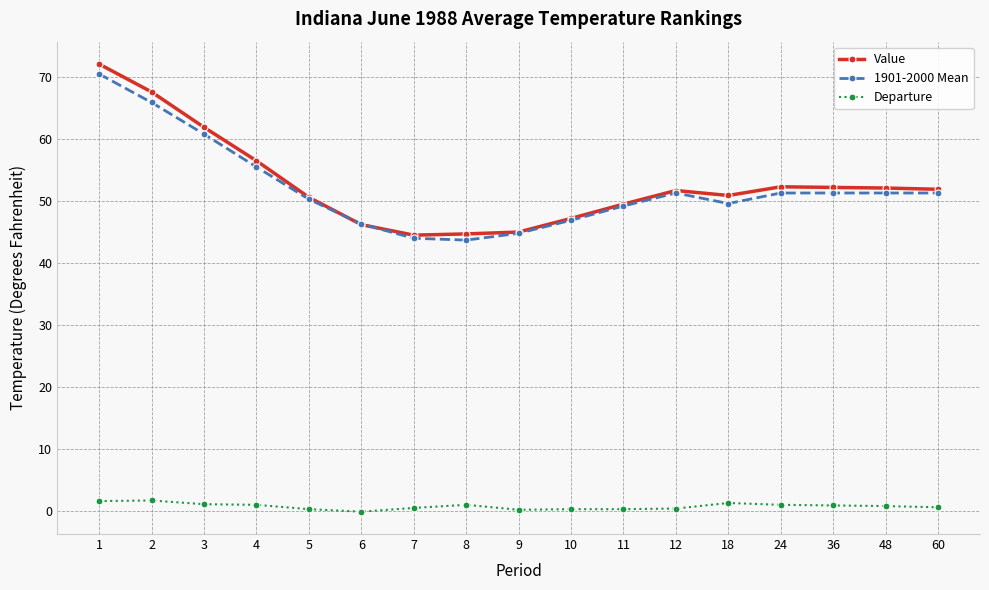

True or false: Departure and 1901-2000 Mean intersect in this chart.

False